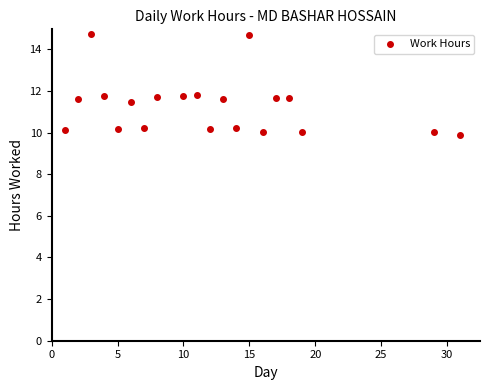

What is the range of X values (max minus min)?

30.0